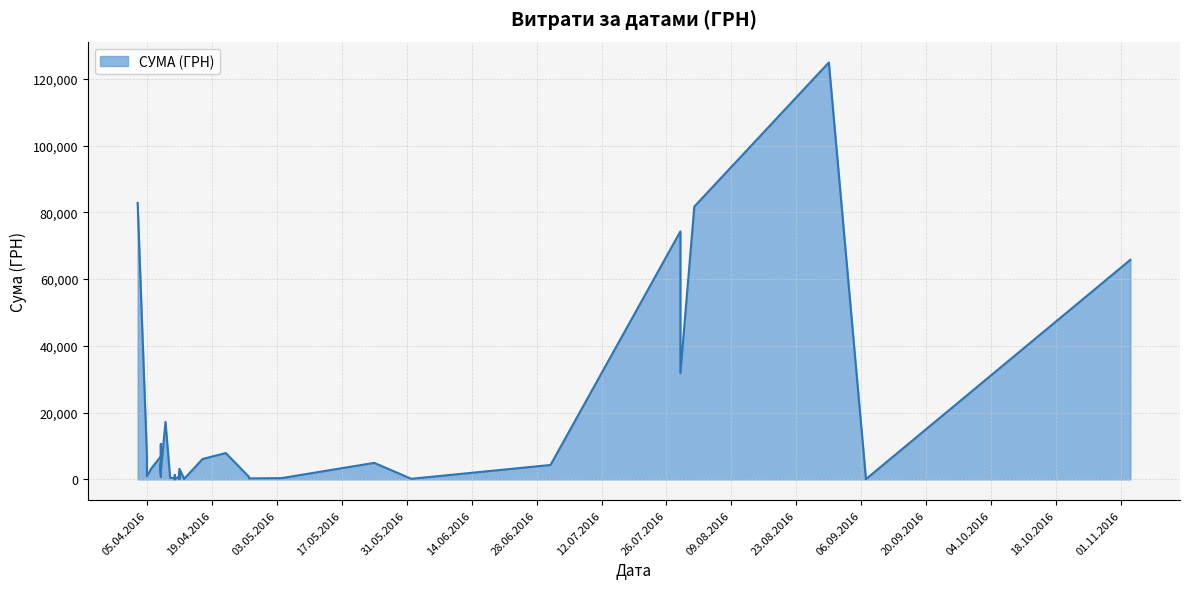

The chart shows a value of 122.8 at 07.09.2016. True or false?

False